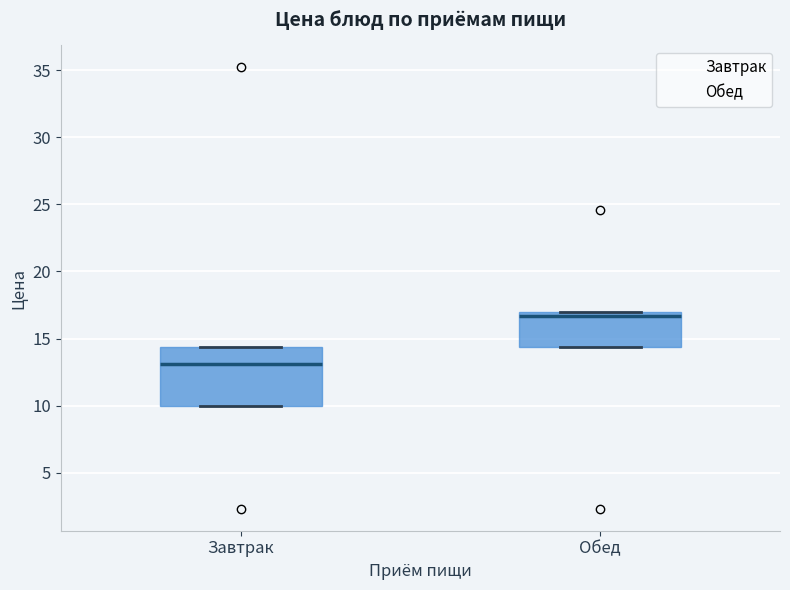

Reading left to right, transcribe this box plot: for each box, give where its median line is, the range the box spans, and where its two whiskers end, as read against the y-axis. The values are not printed on the chart, so give them approximately, as read against the axis.

Завтрак: median 13.0, box 10.0 to 14.5, whiskers 10.0 to 14.5
Обед: median 16.5, box 14.5 to 17.0, whiskers 14.5 to 17.0